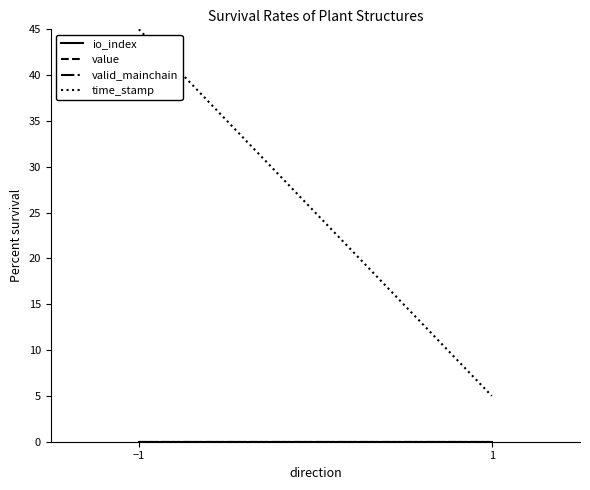

How many lines are shown in the chart?

4